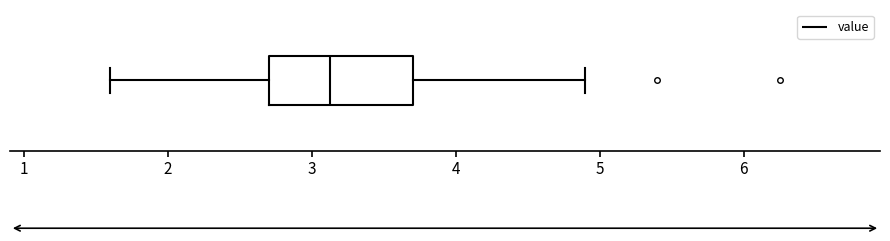

Transcribe this box plot: give where the median line is, the range the box spans, and where the two whiskers end, as read against the x-axis. The values are not printed on the chart, so give them approximately, as read against the axis.

median 3.1, box 2.7 to 3.7, whiskers 1.6 to 4.9